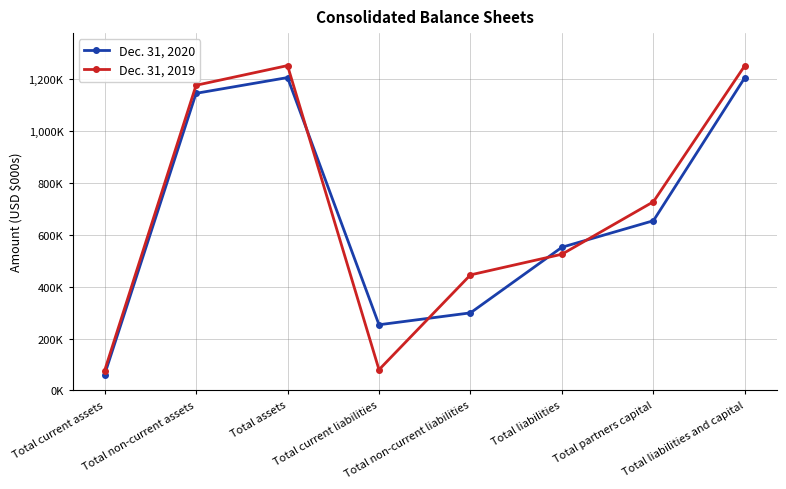

What is the average value of the Dec. 31, 2020 series?

672689